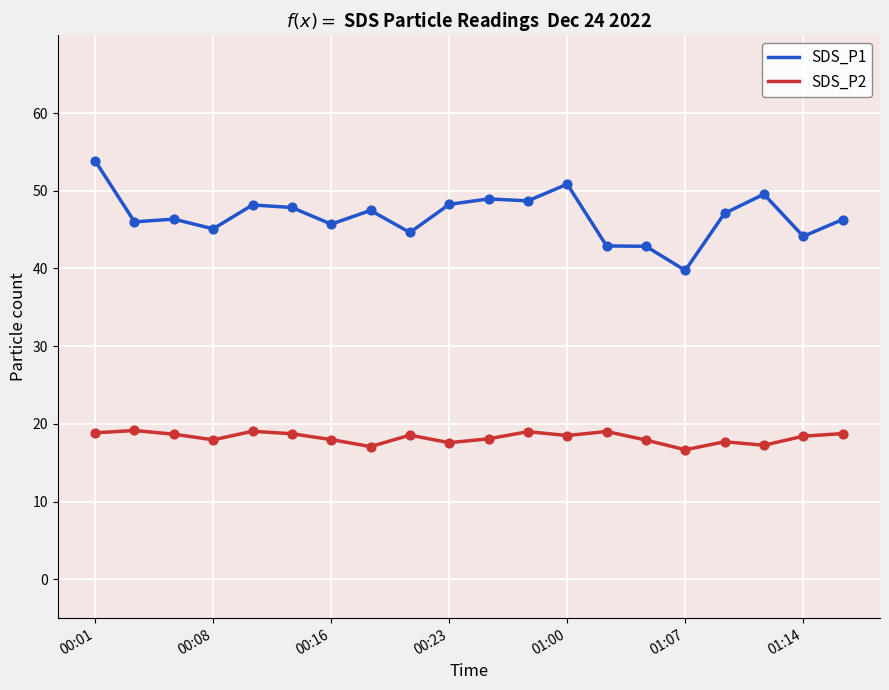

Which series has the largest total across all categories?

SDS_P1